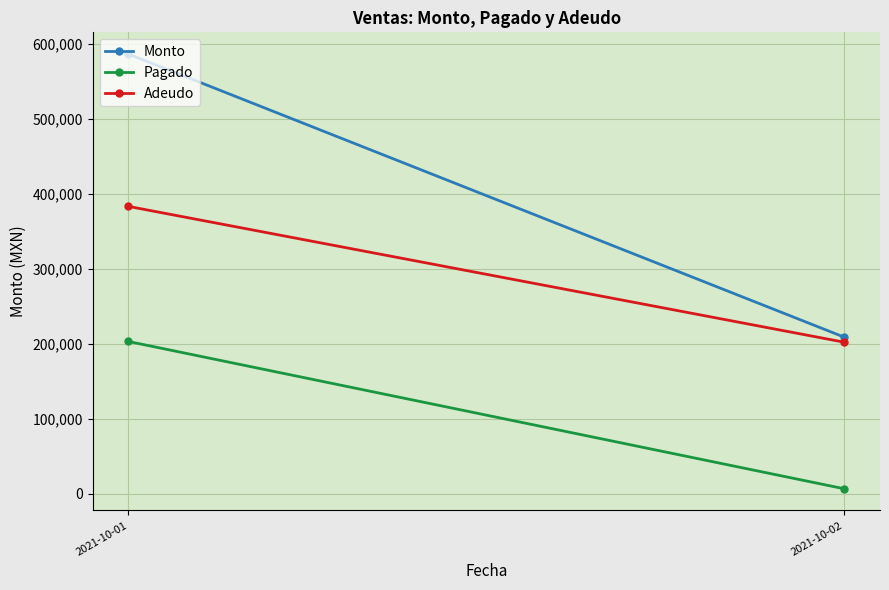

The value of Adeudo at 2021-10-02 is 202090. True or false?

True